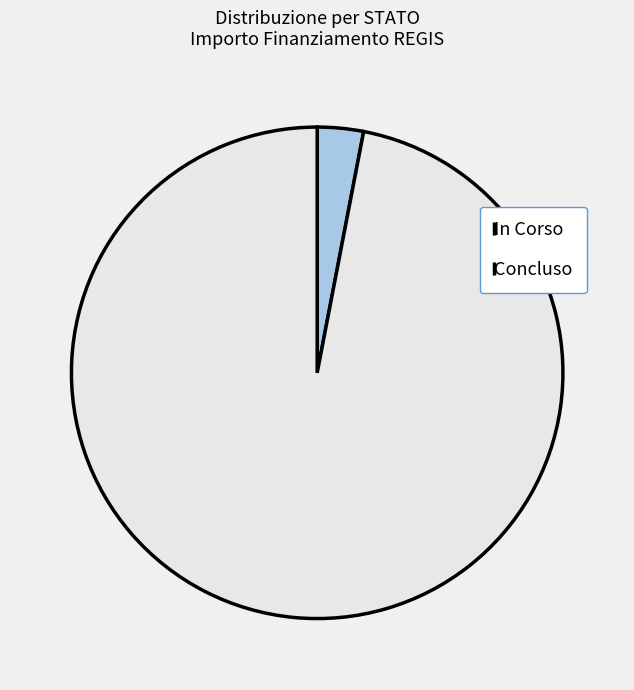

Count the number of slices in the pie.

2